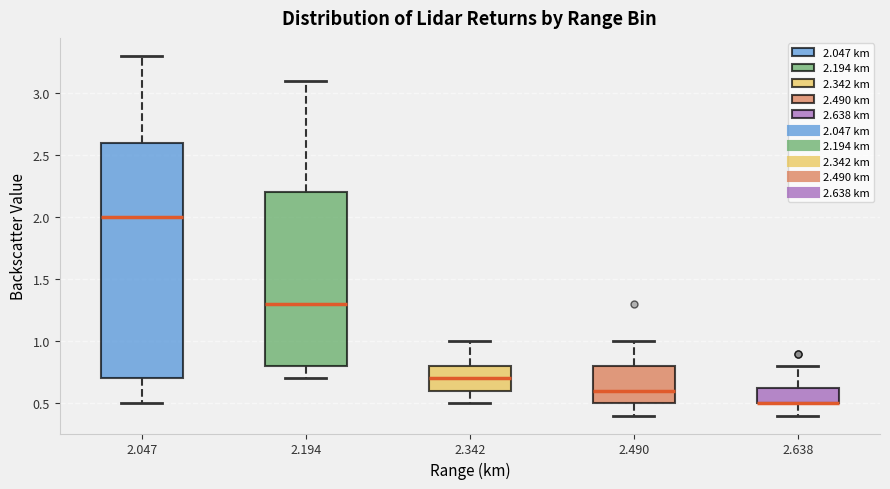

Reading left to right, transcribe this box plot: for each box, give where its median line is, the range the box spans, and where its two whiskers end, as read against the y-axis. The values are not printed on the chart, so give them approximately, as read against the axis.

2.047: median 2.00, box 0.70 to 2.60, whiskers 0.50 to 3.30
2.194: median 1.30, box 0.80 to 2.20, whiskers 0.70 to 3.10
2.342: median 0.70, box 0.60 to 0.80, whiskers 0.50 to 1.00
2.490: median 0.60, box 0.50 to 0.80, whiskers 0.40 to 1.00
2.638: median 0.50 (drawn on the box's lower edge), box 0.50 to 0.65, whiskers 0.40 to 0.80